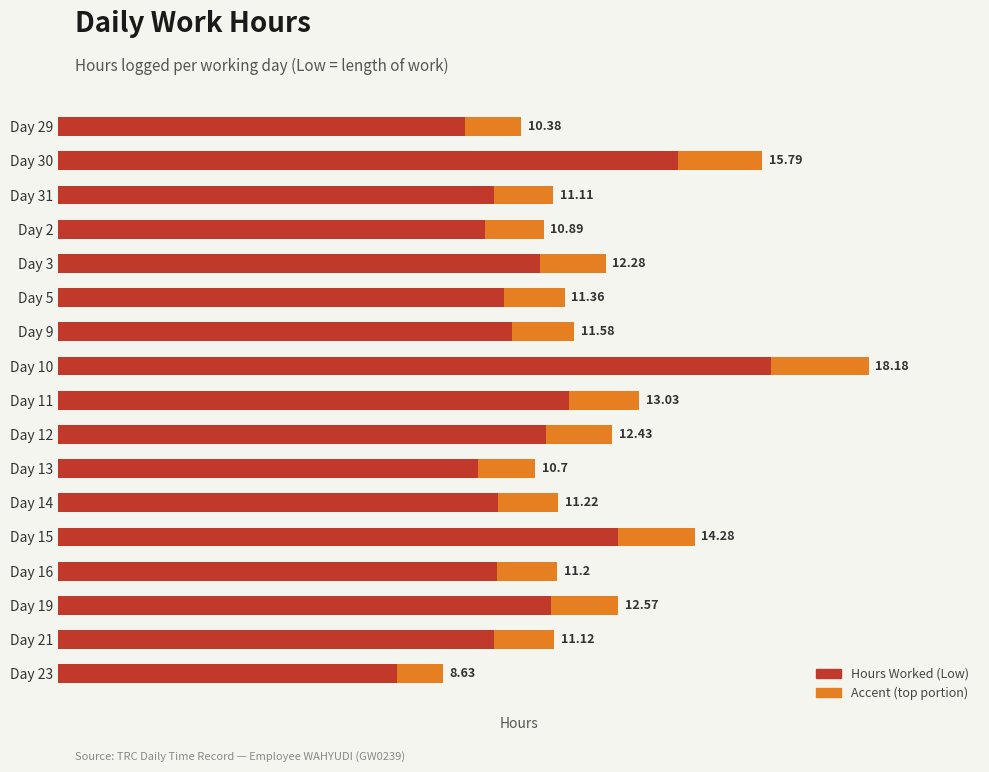

Does the chart contain stacked bars?

No